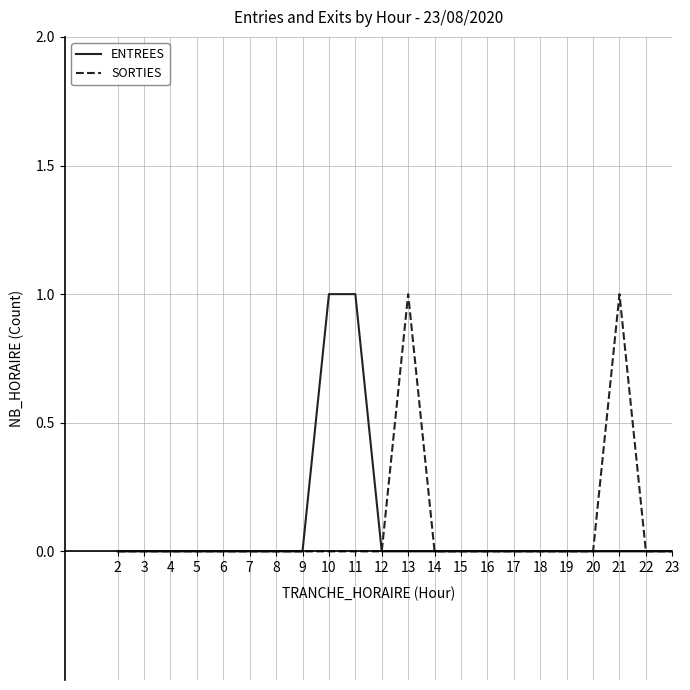

What is the sum of the ENTREES values at 13 and 10?

1